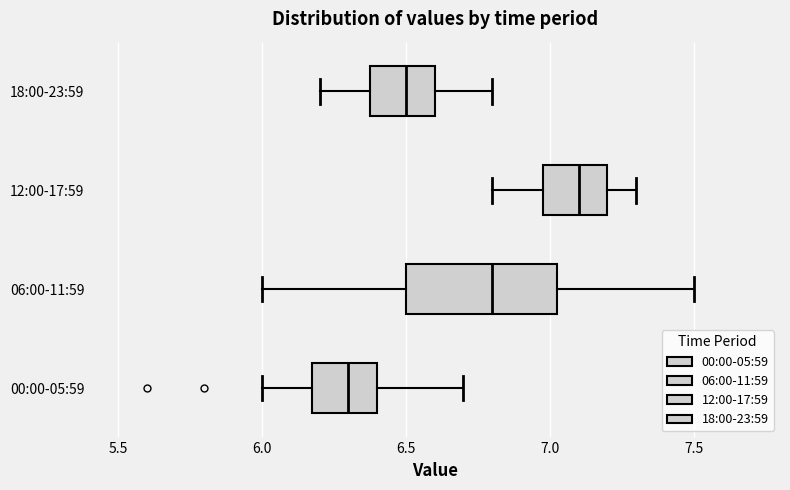

Reading bottom to top, transcribe this box plot: for each box, give where its median line is, the range the box spans, and where its two whiskers end, as read against the x-axis. The values are not printed on the chart, so give them approximately, as read against the axis.

00:00-05:59: median 6.30, box 6.20 to 6.40, whiskers 6.00 to 6.70
06:00-11:59: median 6.80, box 6.50 to 7.05, whiskers 6.00 to 7.50
12:00-17:59: median 7.10, box 7.00 to 7.20, whiskers 6.80 to 7.30
18:00-23:59: median 6.50, box 6.40 to 6.60, whiskers 6.20 to 6.80